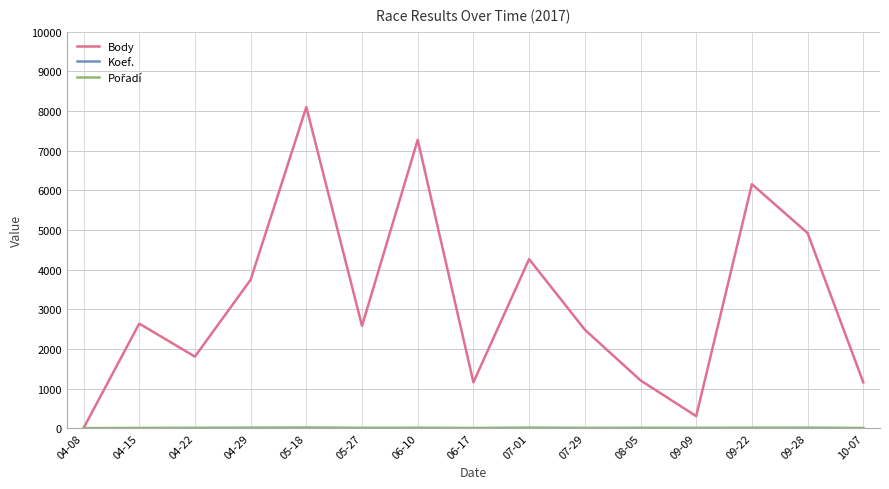

Which series has the largest range (max minus min)?

Body